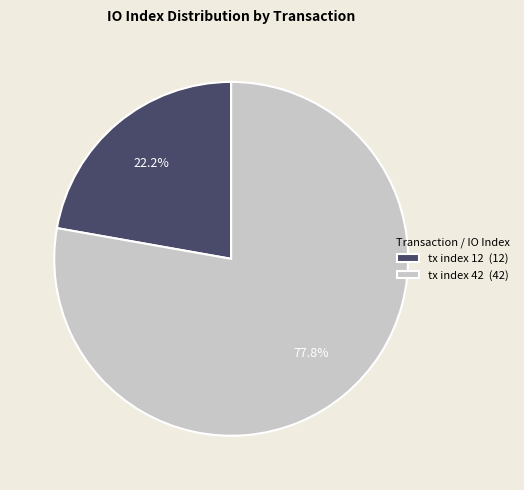

To the nearest percent, what is the combined percentage of tx index 12 and tx index 42?

100%